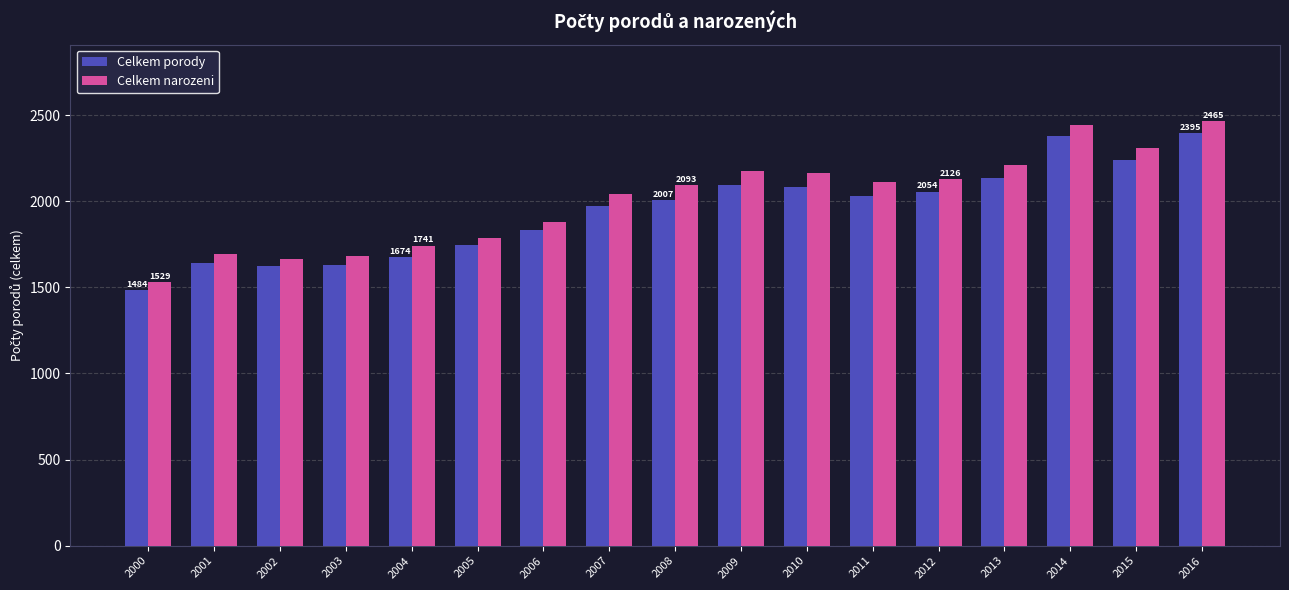

What is the minimum value shown in the chart?

1484